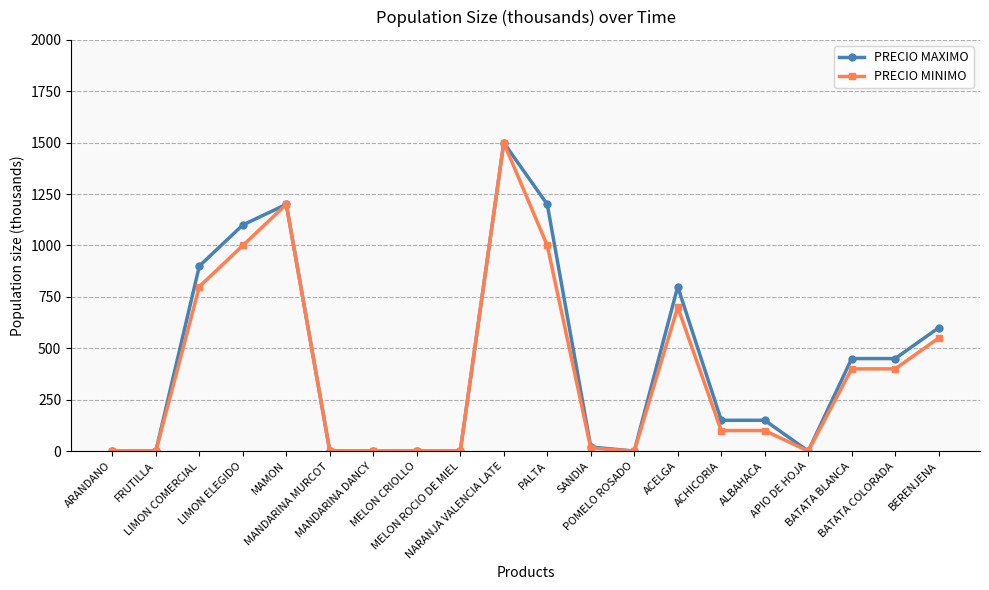

Is this an area chart (filled region under the line)?

No